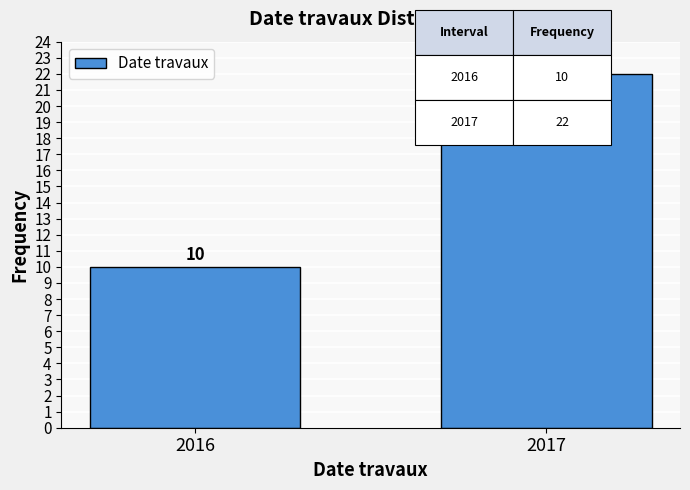

Reading left to right, extract all data points from this chart.

10	22